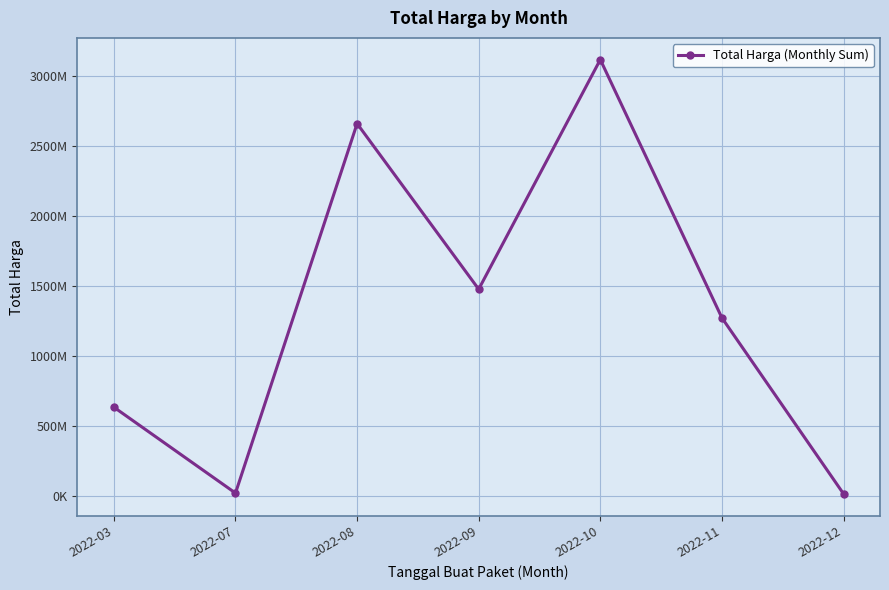

What is the approximate value at 2022-03?

633467245